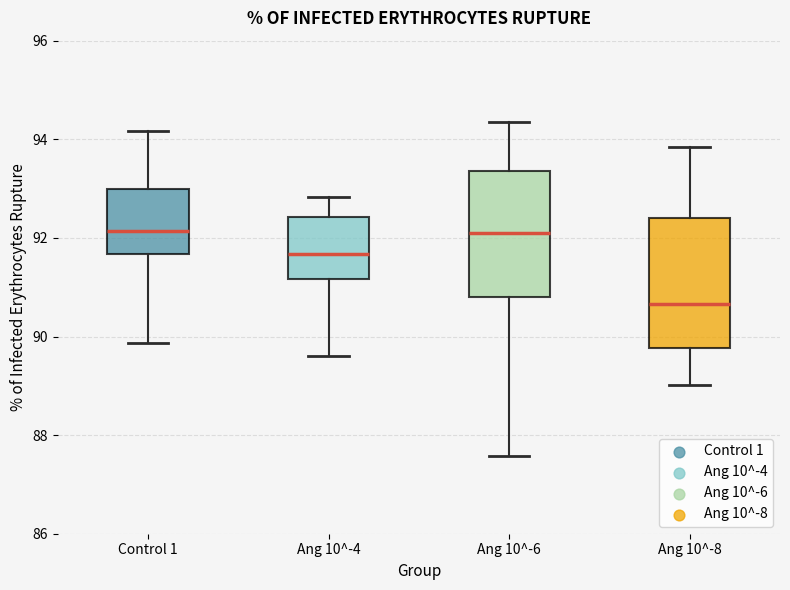

Which box's median line is the lowest?

Ang 10^-8